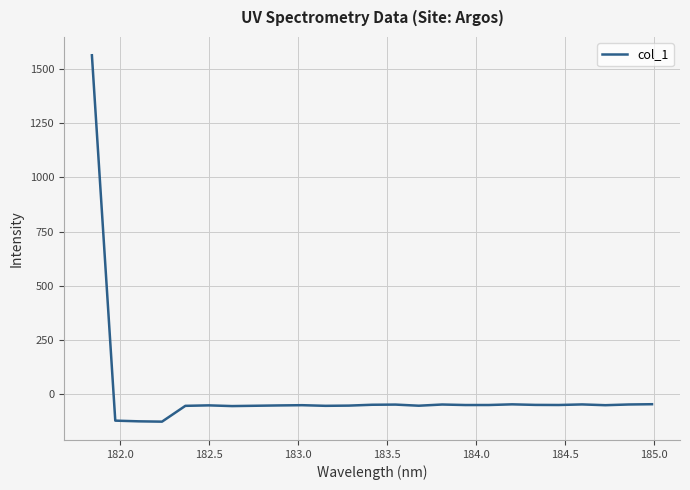

What is the greatest value displayed?

1563.0